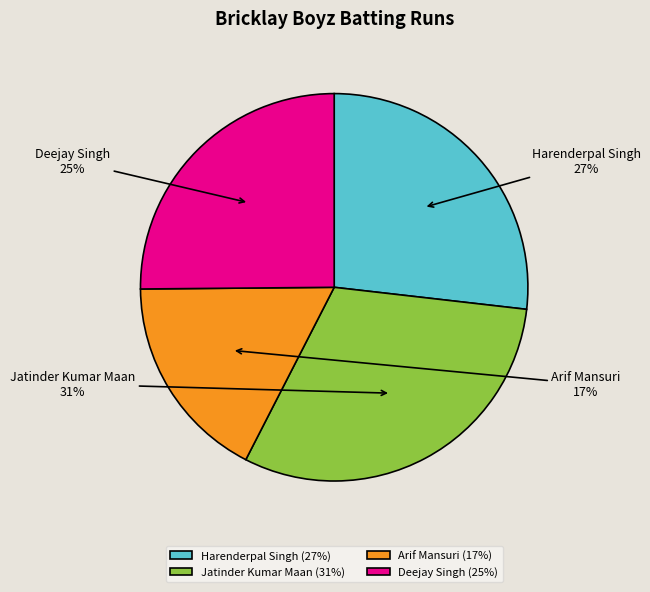

Between Deejay Singh and Harenderpal Singh, which is larger?

Harenderpal Singh